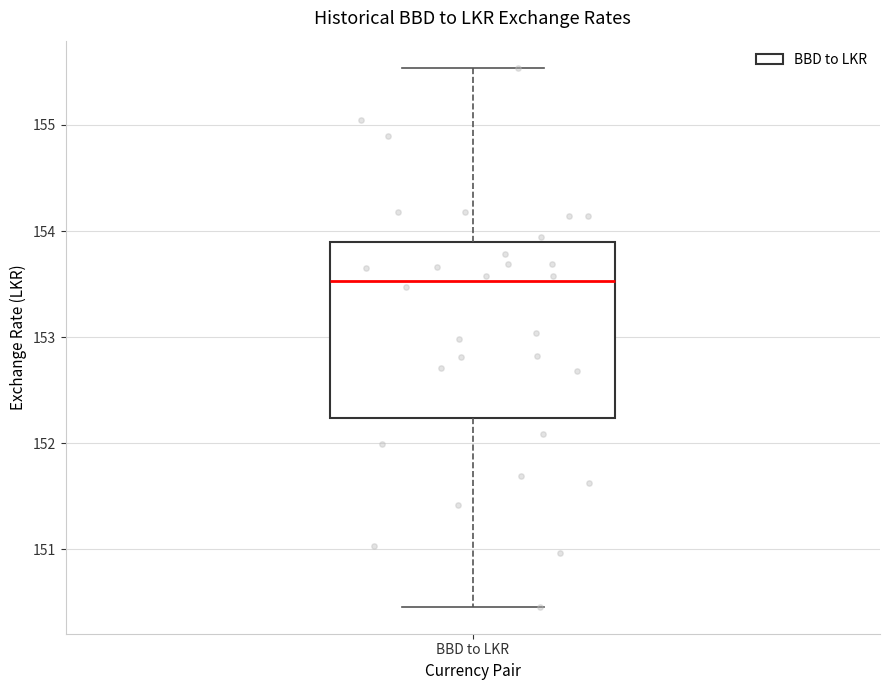

Where is the upper edge of the box for BBD to LKR on the y-axis? The values are not printed on the chart, so give them approximately, as read against the axis.

153.9